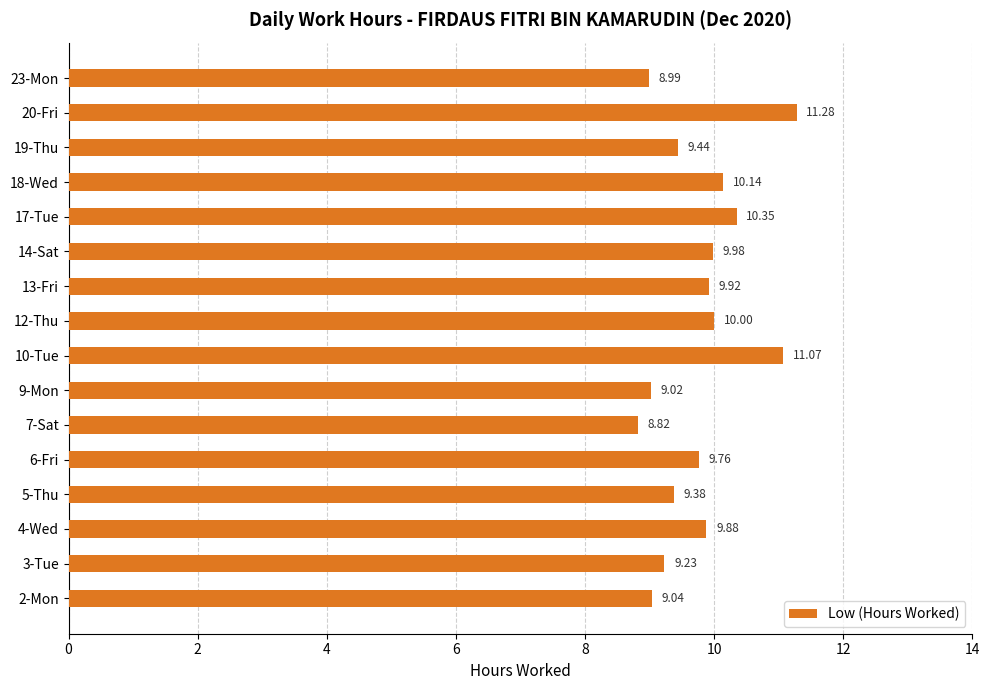

What is the difference between the values at 17-Tue and 20-Fri?

0.9